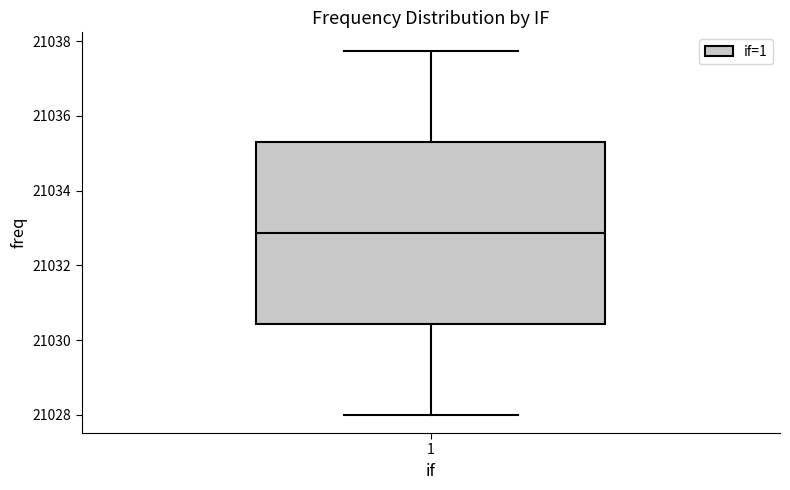

Where is the upper edge of the box at x = 1 on the y-axis? The values are not printed on the chart, so give them approximately, as read against the axis.

21035.4